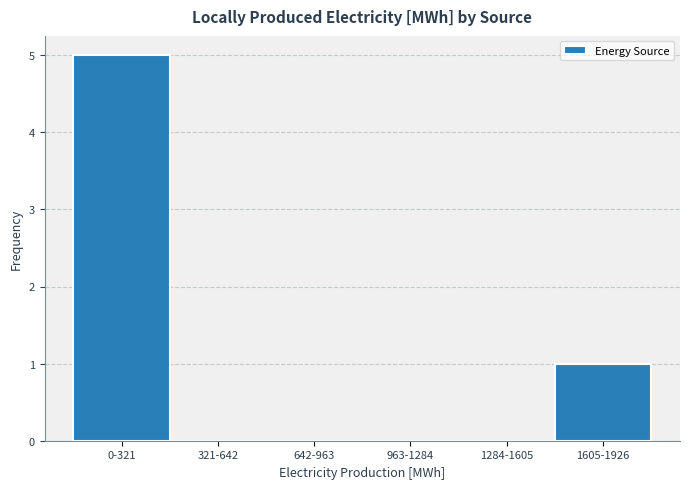

Reading right to left, list all the values displayed in this chart.

1605-1926=1	1284-1605=0	963-1284=0	642-963=0	321-642=0	0-321=5